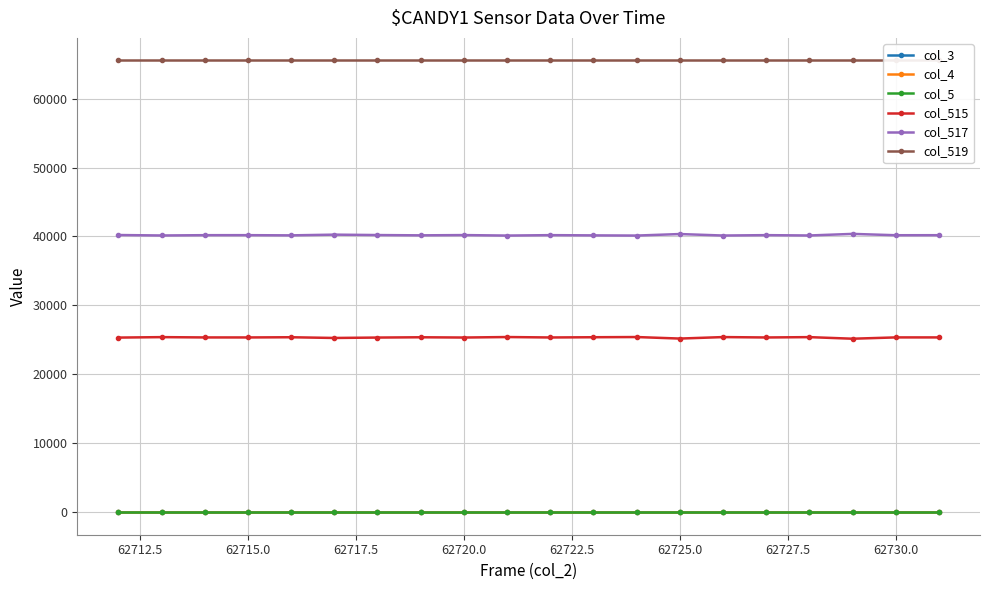

True or false: col_517 and col_5 intersect in this chart.

False